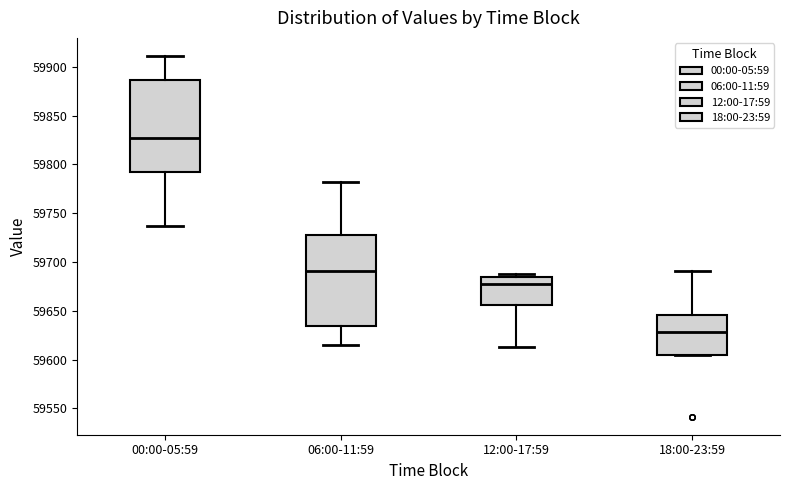

Which box has the highest median line?

00:00-05:59